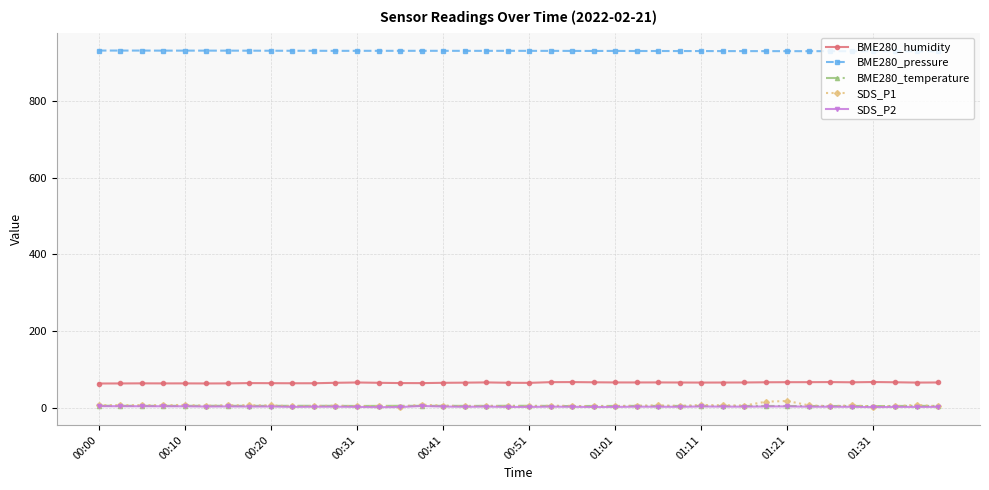

Which series has the widest spread of values?

SDS_P1